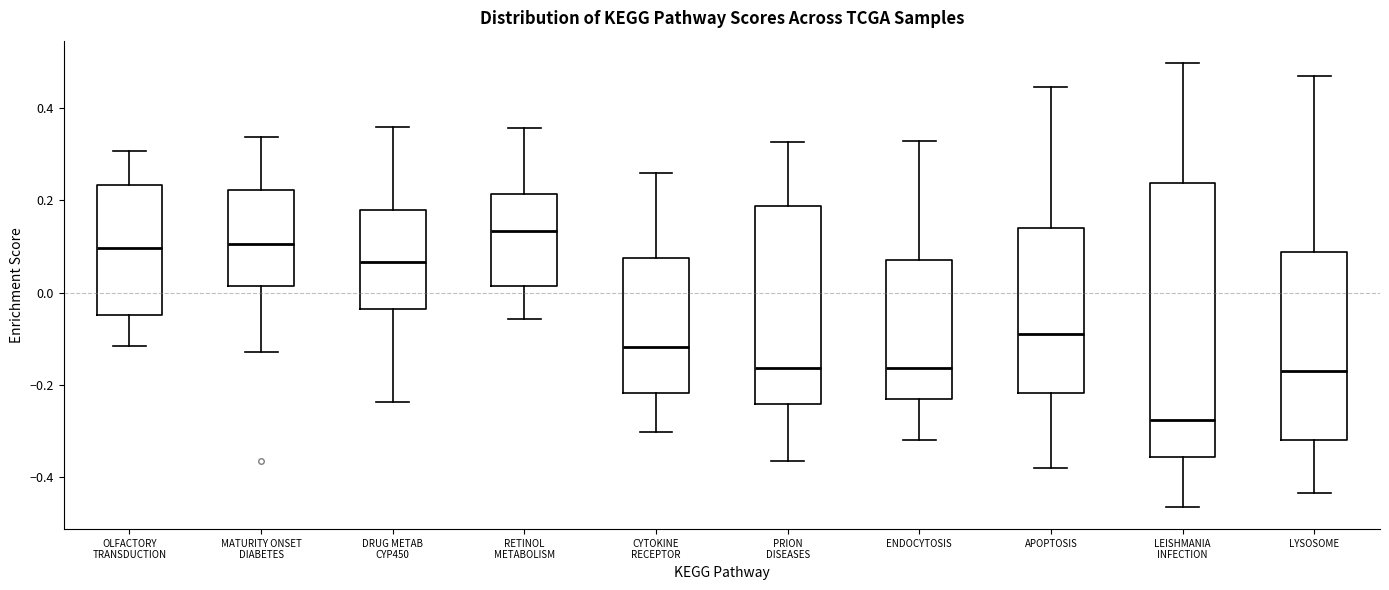

Reading left to right, transcribe this box plot: for each box, give where its median line is, the range the box spans, and where its two whiskers end, as read against the y-axis. The values are not printed on the chart, so give them approximately, as read against the axis.

OLFACTORY TRANSDUCTION: median 0.10, box -0.04 to 0.24, whiskers -0.12 to 0.30
MATURITY ONSET DIABETES: median 0.10, box 0.02 to 0.22, whiskers -0.12 to 0.34
DRUG METAB CYP450: median 0.06, box -0.04 to 0.18, whiskers -0.24 to 0.36
RETINOL METABOLISM: median 0.14, box 0.02 to 0.22, whiskers -0.06 to 0.36
CYTOKINE RECEPTOR: median -0.12, box -0.22 to 0.08, whiskers -0.30 to 0.26
PRION DISEASES: median -0.16, box -0.24 to 0.18, whiskers -0.36 to 0.32
ENDOCYTOSIS: median -0.16, box -0.24 to 0.08, whiskers -0.32 to 0.32
APOPTOSIS: median -0.08, box -0.22 to 0.14, whiskers -0.38 to 0.44
LEISHMANIA INFECTION: median -0.28, box -0.36 to 0.24, whiskers -0.46 to 0.50
LYSOSOME: median -0.18, box -0.32 to 0.08, whiskers -0.44 to 0.48